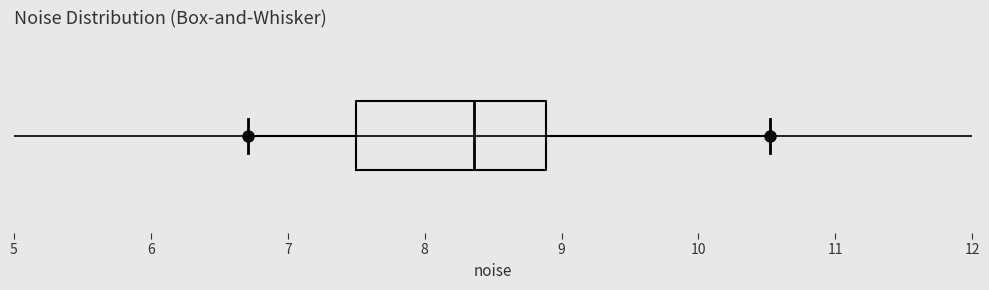

Read this box plot against the x-axis: the position of the median line, the range covered by the box, and the ends of both whiskers. The values are not printed on the chart, so give them approximately, as read against the axis.

median 8.4, box 7.5 to 8.9, whiskers 6.7 to 10.5